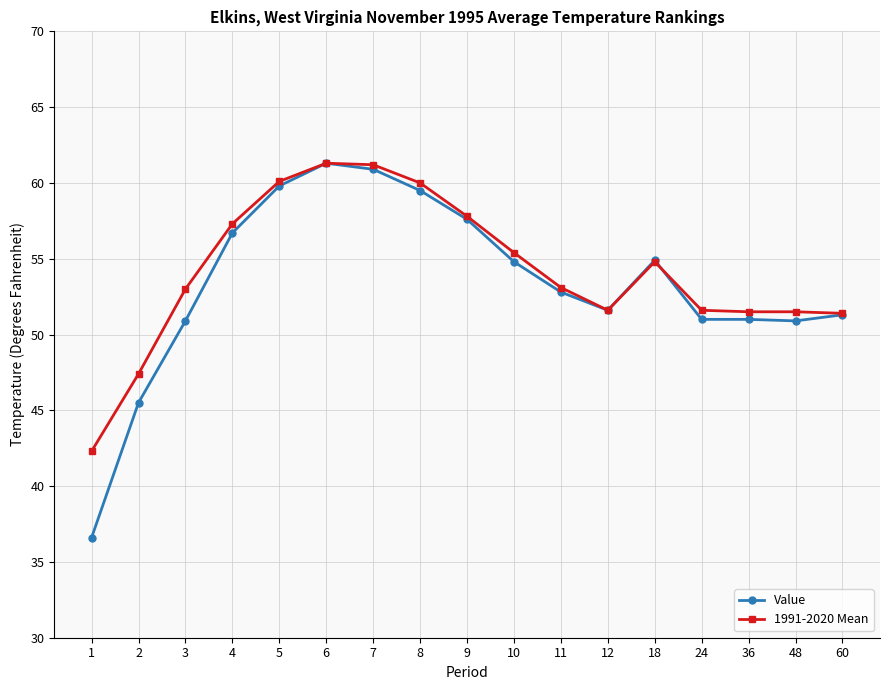

What are all the series names shown in the legend?

Value, 1991-2020 Mean